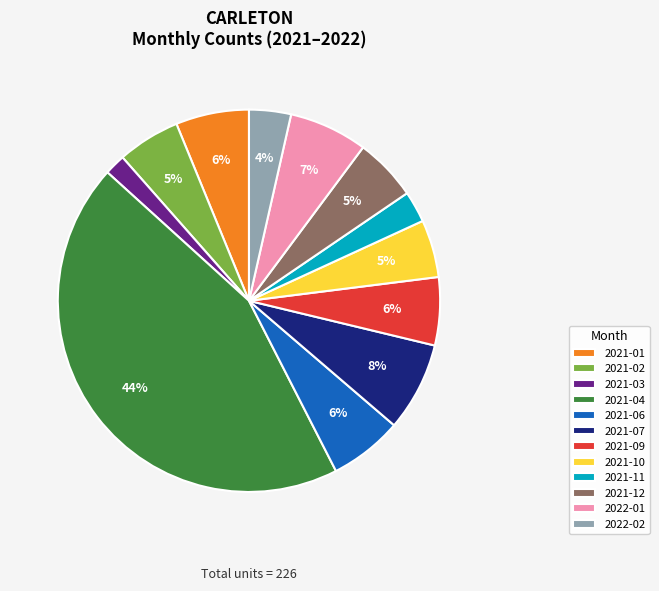

Which slice is the largest?

2021-04